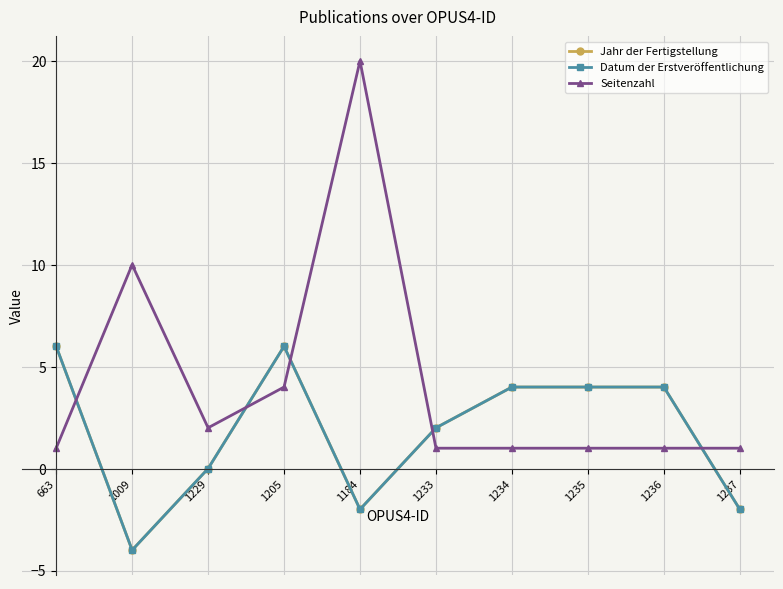

Is the value of Jahr der Fertigstellung at 663 greater than the value of Datum der Erstveröffentlichung at 663?

No